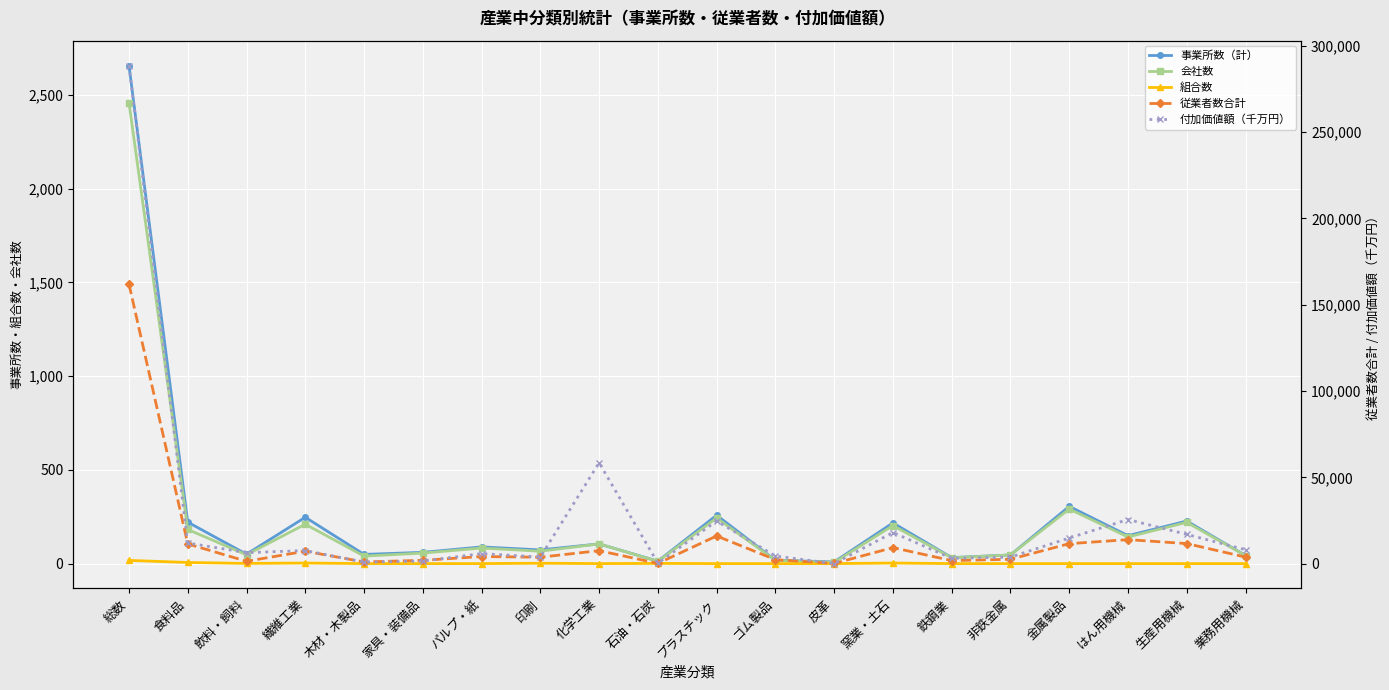

Reading right to left, list all the values displayed in this chart.

事業所数（計）: 43.0	227.0	149.0	305.0	46.0	32.0	217.0	9.0	18.0	258.0	13.0	105.0	73.0	89.0	60.0	49.0	247.0	50.0	221.0	2656.0
会社数: 43.0	220.0	142.0	291.0	46.0	31.0	203.0	6.0	17.0	243.0	12.0	105.0	66.0	83.0	56.0	40.0	210.0	47.0	182.0	2459.0
組合数: 0.0	0.0	0.0	0.0	0.0	0.0	3.0	0.0	0.0	0.0	1.0	0.0	2.0	0.0	0.0	0.0	3.0	1.0	6.0	17.0
従業者数合計: 3784.0	11620.0	13895.0	11567.0	2539.0	1751.0	9272.0	96.0	2297.0	16028.0	141.0	7515.0	3726.0	4121.0	1913.0	972.0	7199.0	1354.0	11430.0	161935.0
付加価値額（千万円）: 8051.4	16950.8	25553.3	14862.0	3749.1	3081.1	18030.4	20.6	4422.9	24699.4	262.3	58426.7	3826.8	5810.4	1483.8	854.1	7592.3	6344.6	11958.2	288536.1